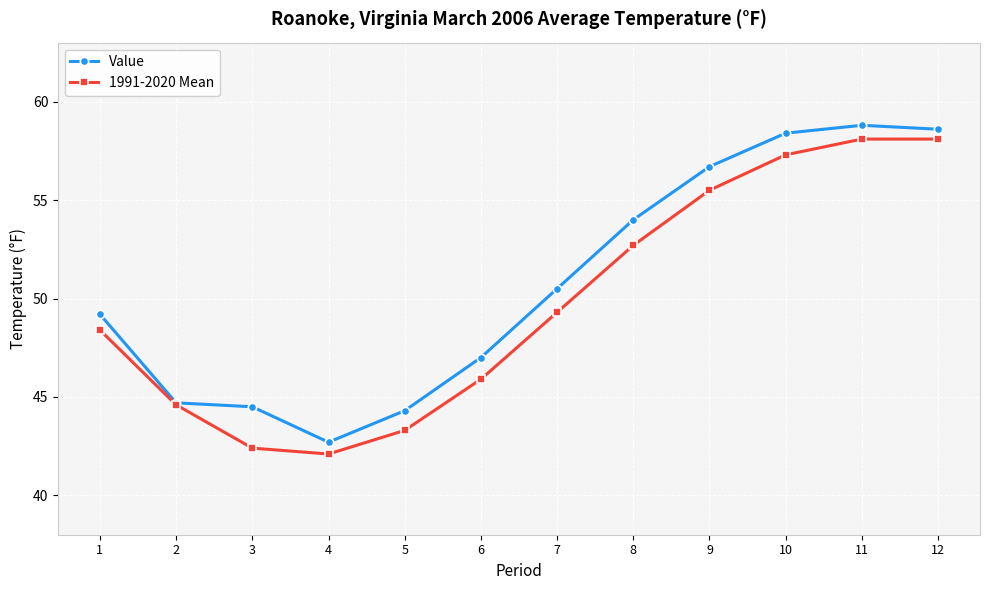

How many interior local valleys does the 1991-2020 Mean series have?

1